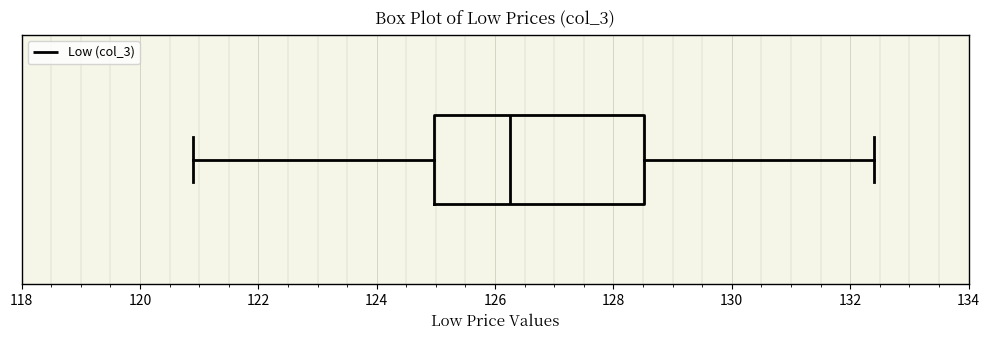

Read this box plot against the x-axis: the position of the median line, the range covered by the box, and the ends of both whiskers. The values are not printed on the chart, so give them approximately, as read against the axis.

median 126.2, box 125.0 to 128.6, whiskers 121.0 to 132.4